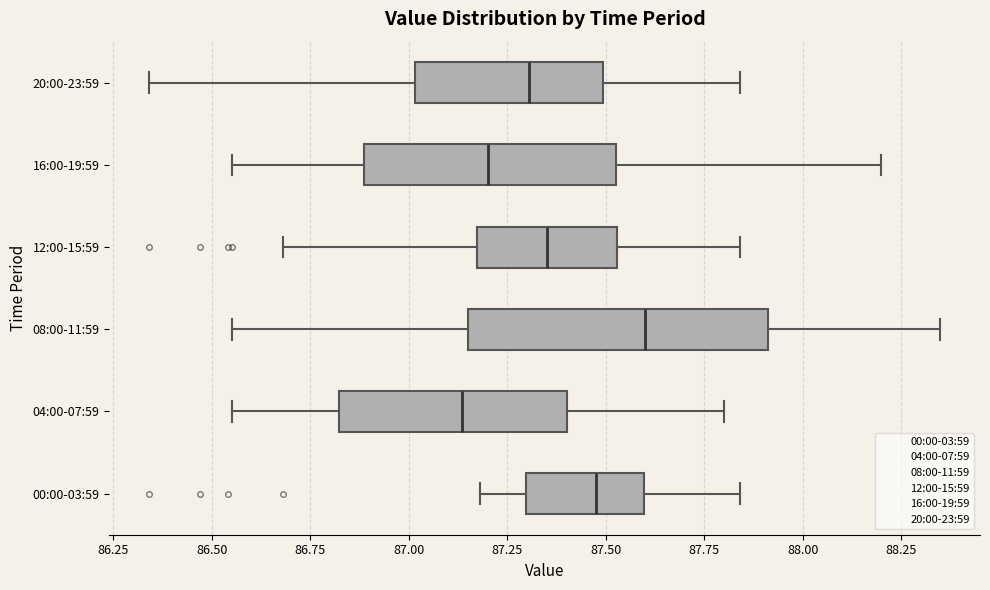

Reading bottom to top, transcribe this box plot: for each box, give where its median line is, the range the box spans, and where its two whiskers end, as read against the x-axis. The values are not printed on the chart, so give them approximately, as read against the axis.

00:00-03:59: median 87.50, box 87.30 to 87.60, whiskers 87.20 to 87.85
04:00-07:59: median 87.15, box 86.80 to 87.40, whiskers 86.55 to 87.80
08:00-11:59: median 87.60, box 87.15 to 87.90, whiskers 86.55 to 88.35
12:00-15:59: median 87.35, box 87.15 to 87.55, whiskers 86.70 to 87.85
16:00-19:59: median 87.20, box 86.90 to 87.55, whiskers 86.55 to 88.20
20:00-23:59: median 87.30, box 87.00 to 87.50, whiskers 86.35 to 87.85